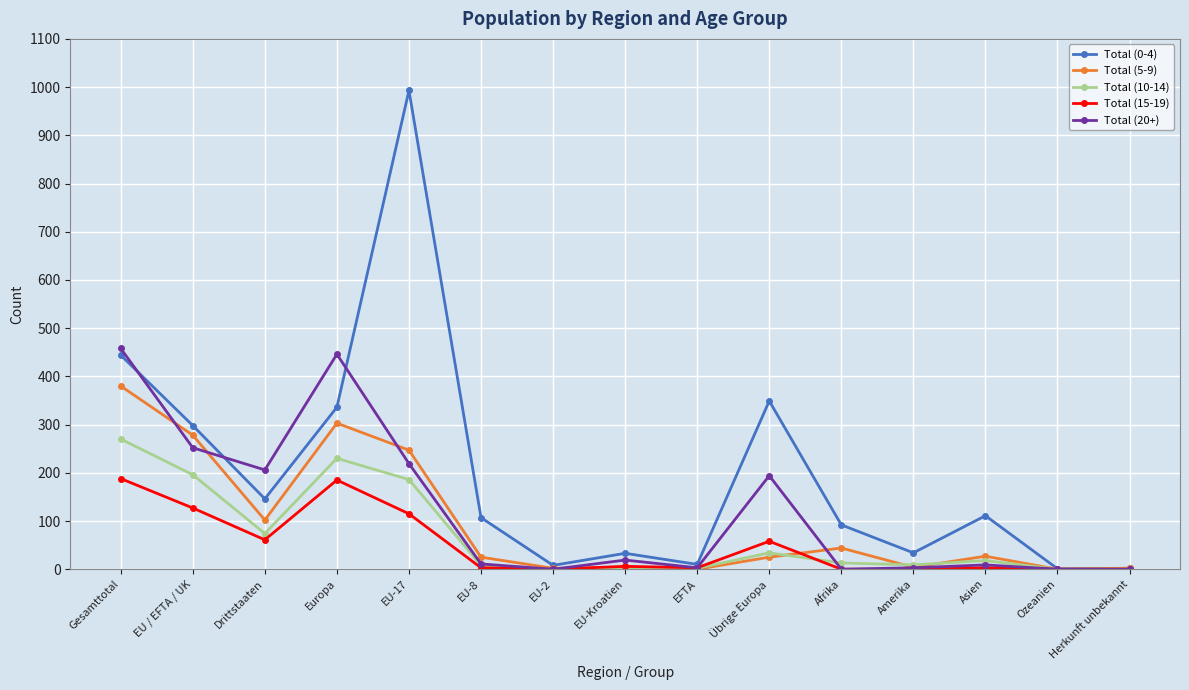

Where is the first local maximum for Total (5-9)?

Europa